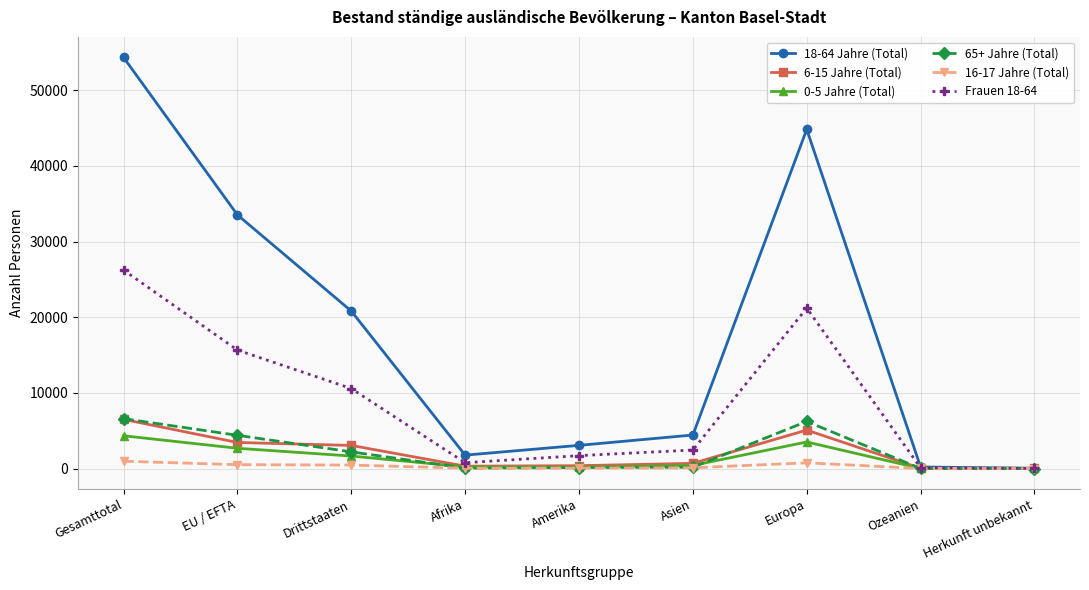

What is the greatest value displayed?

54348